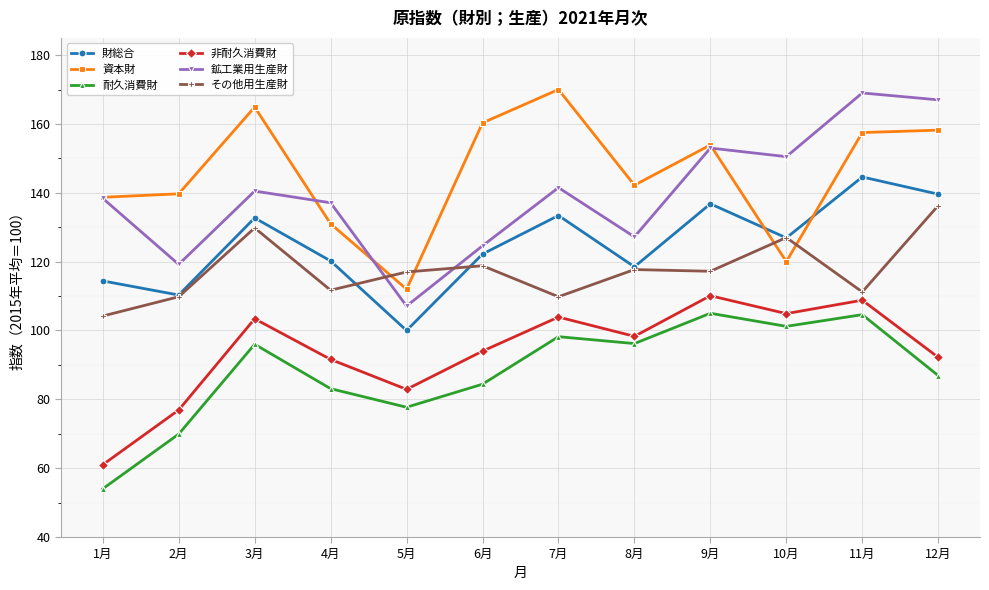

How many data points in 財総合 are above 126?

6